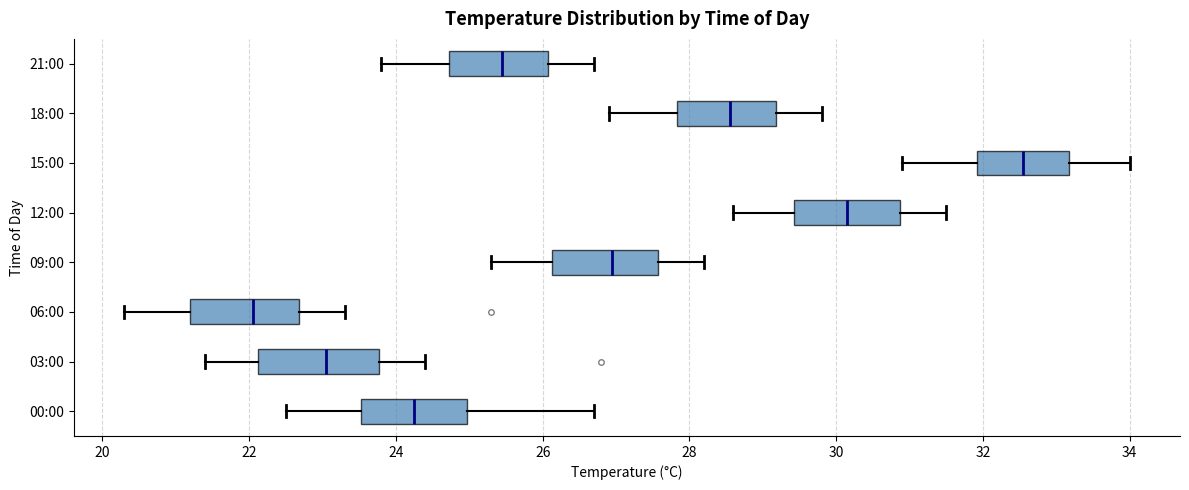

Reading bottom to top, transcribe this box plot: for each box, give where its median line is, the range the box spans, and where its two whiskers end, as read against the x-axis. The values are not printed on the chart, so give them approximately, as read against the axis.

00:00: median 24.2, box 23.6 to 25.0, whiskers 22.6 to 26.8
03:00: median 23.0, box 22.2 to 23.8, whiskers 21.4 to 24.4
06:00: median 22.0, box 21.2 to 22.6, whiskers 20.4 to 23.4
09:00: median 27.0, box 26.2 to 27.6, whiskers 25.4 to 28.2
12:00: median 30.2, box 29.4 to 30.8, whiskers 28.6 to 31.6
15:00: median 32.6, box 32.0 to 33.2, whiskers 31.0 to 34.0
18:00: median 28.6, box 27.8 to 29.2, whiskers 27.0 to 29.8
21:00: median 25.4, box 24.8 to 26.0, whiskers 23.8 to 26.8